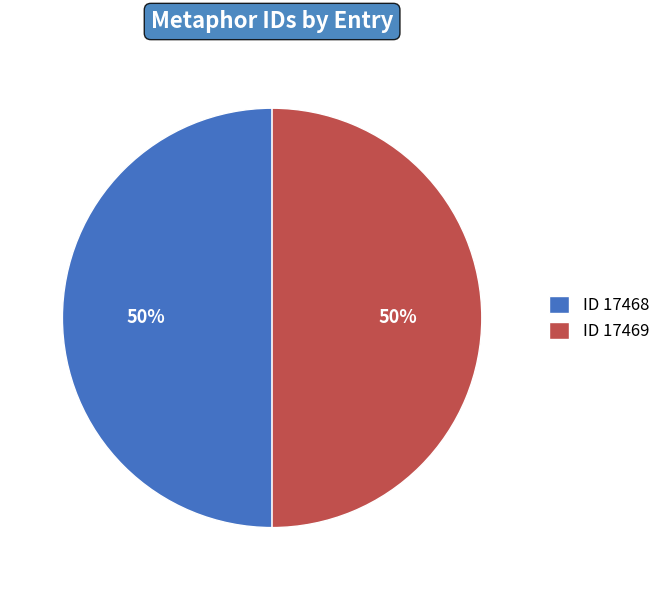

What percentage is the ID 17469 slice, to the nearest percent?

50%